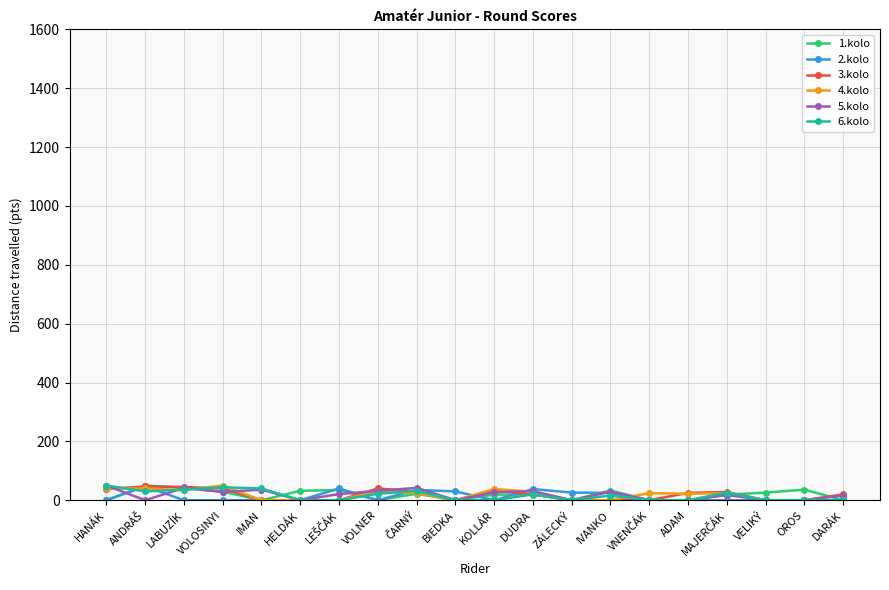

What is the greatest value displayed?

50